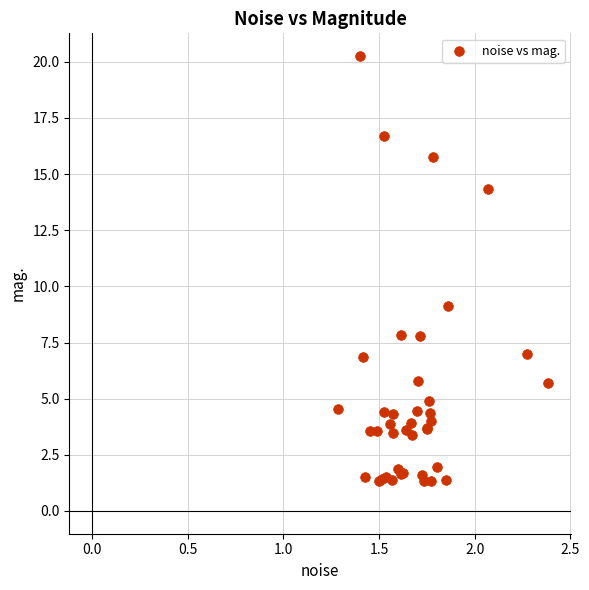

What Y value in the scatter plot is closest to 10?

9.1